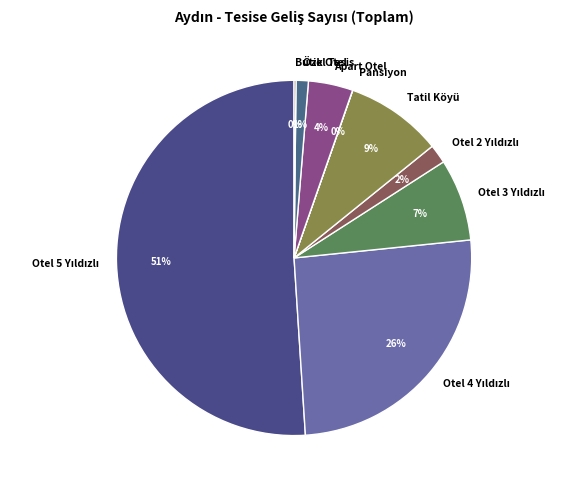

Is the sum of Tatil Köyü and Özel Tesis greater than half?

No